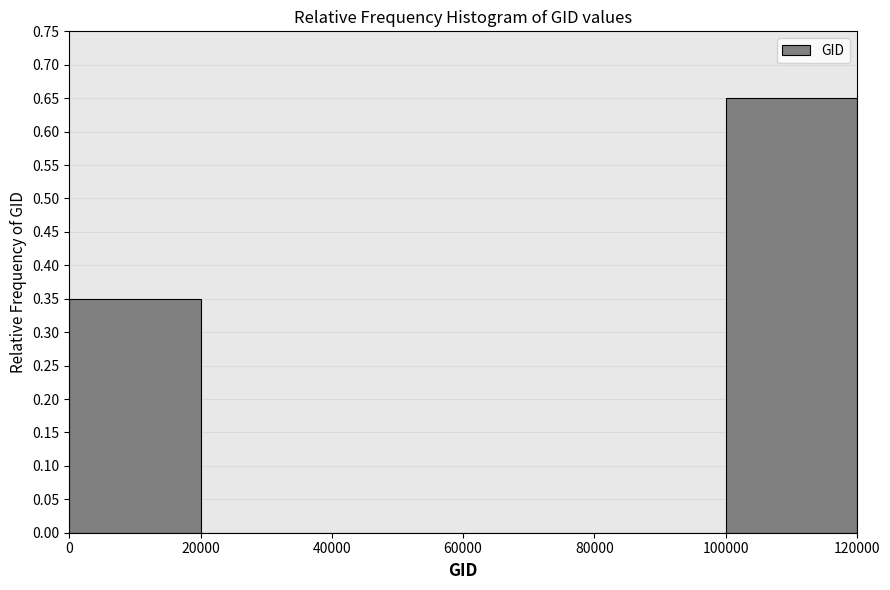

What is the height of the bar covering 0 to 20000 on the x-axis? The values are not printed on the chart, so give them approximately, as read against the axis.

0.35